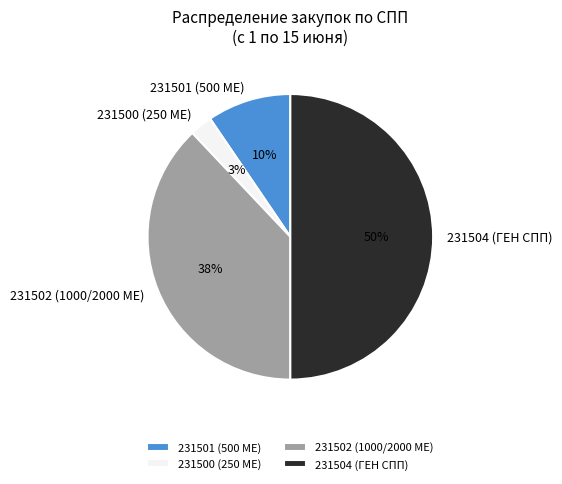

To the nearest percent, what is the difference between the 231500 (250 МЕ) and 231502 (1000/2000 МЕ) slice percentages?

35%